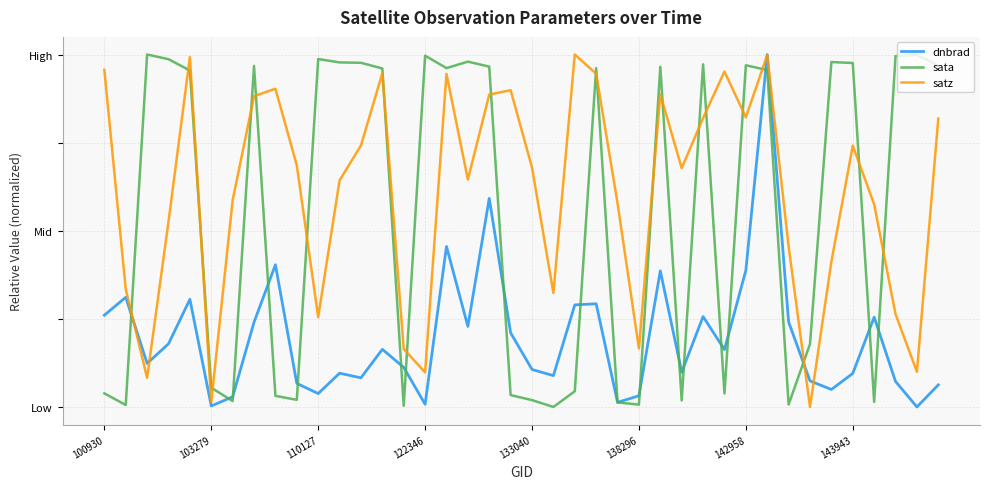

What are all the series names shown in the legend?

dnbrad, sata, satz